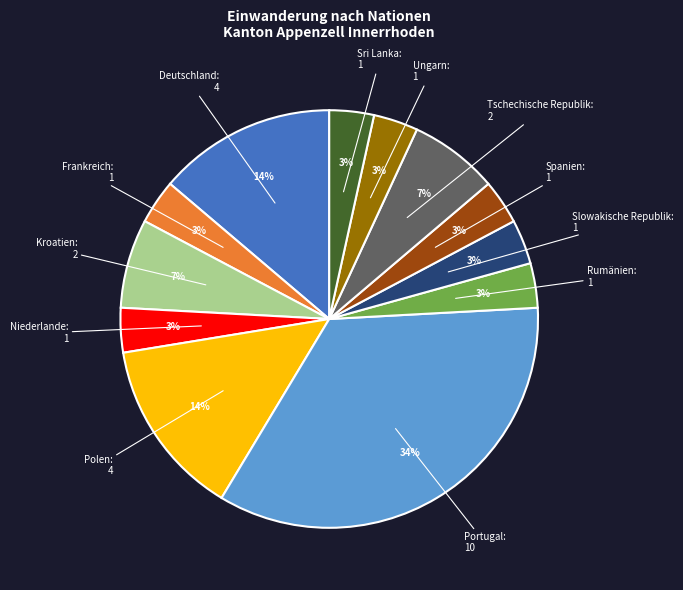

Which slice is the largest?

Portugal